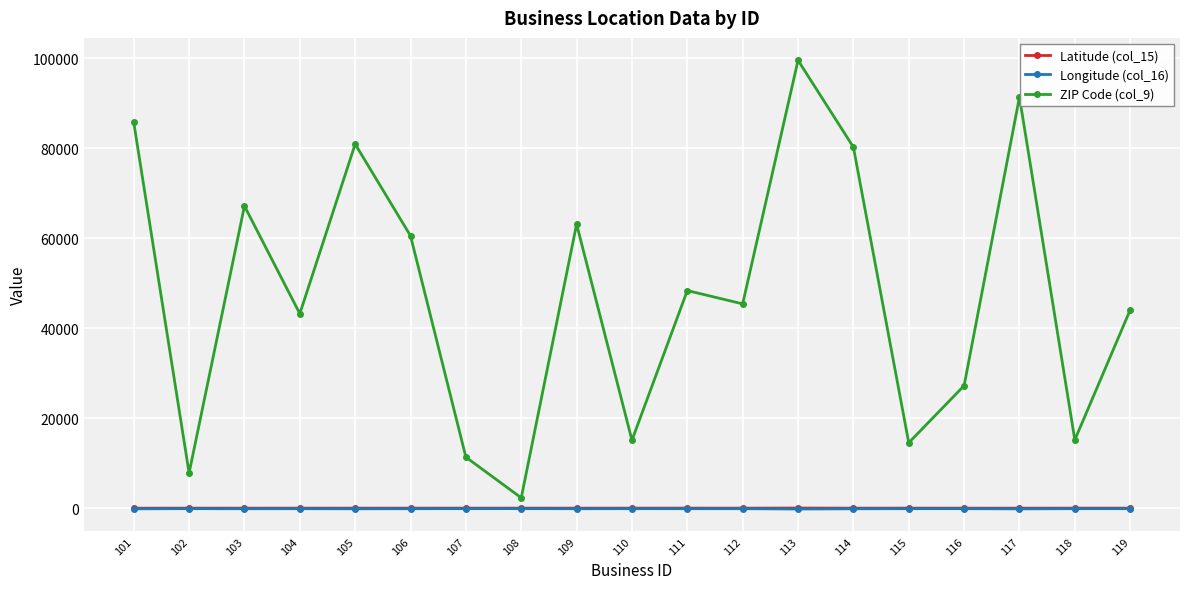

What are all the series names shown in the legend?

Latitude (col_15), Longitude (col_16), ZIP Code (col_9)